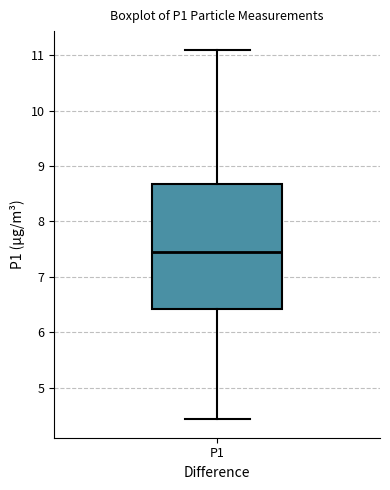

Read this box plot against the y-axis: the position of the median line, the range covered by the box, and the ends of both whiskers. The values are not printed on the chart, so give them approximately, as read against the axis.

median 7.5, box 6.4 to 8.7, whiskers 4.4 to 11.1